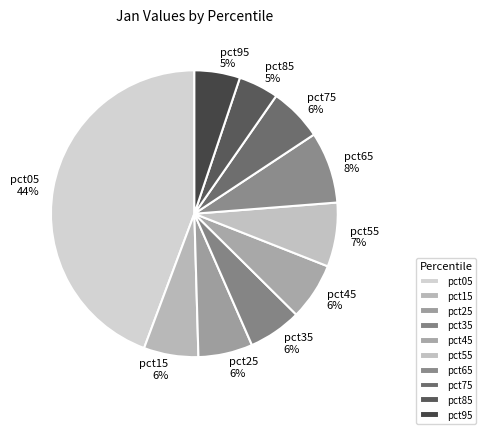

To the nearest percent, what is the combined percentage of pct55 and pct05?

52%